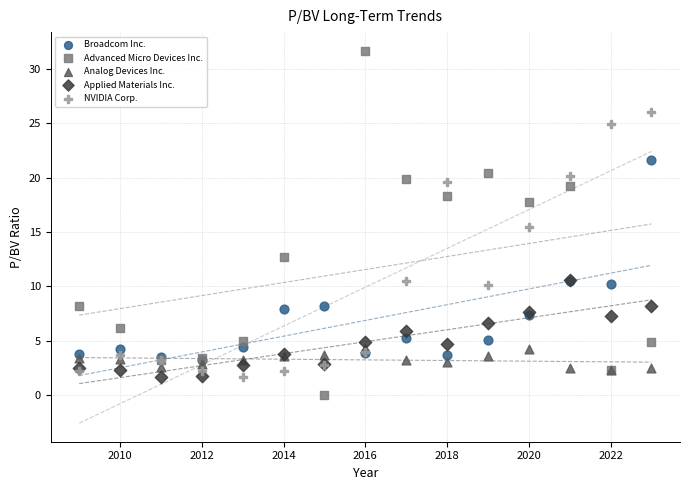

In the Broadcom Inc. series, what Y value is closest to 12?

10.5